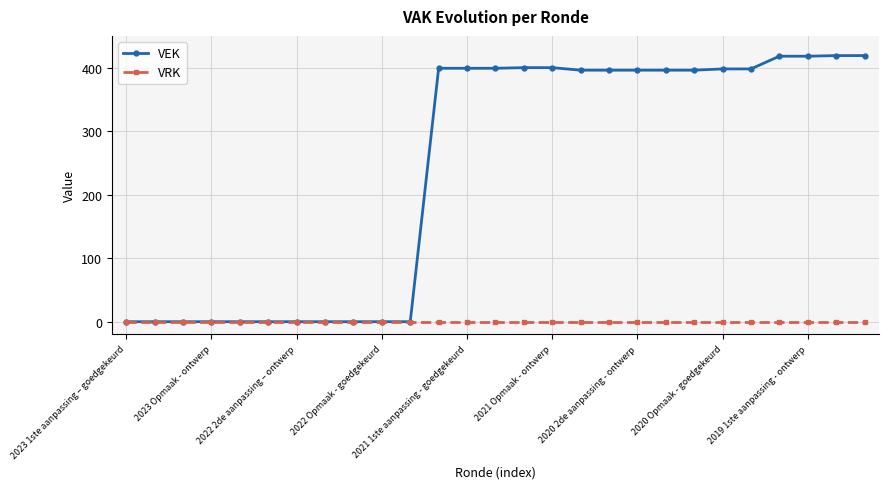

List the series in order of their overall mean, highest first.

VEK, VRK